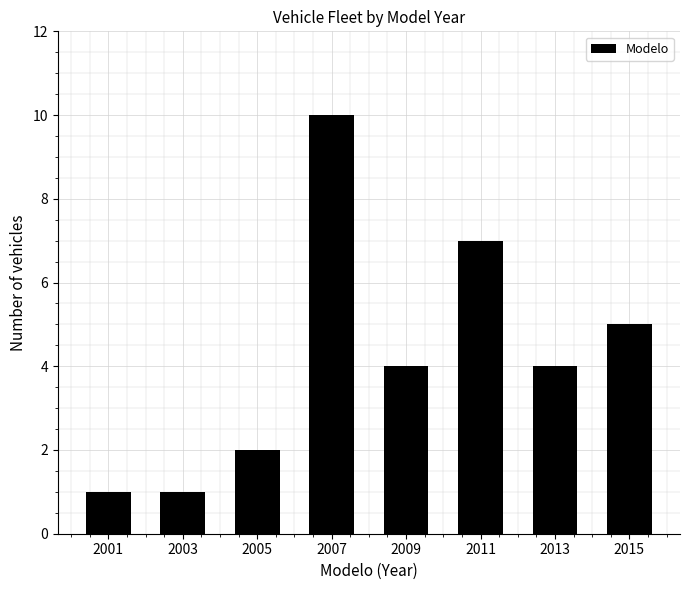

Reading left to right, transcribe all the data shown in this chart.

1	1	2	10	4	7	4	5